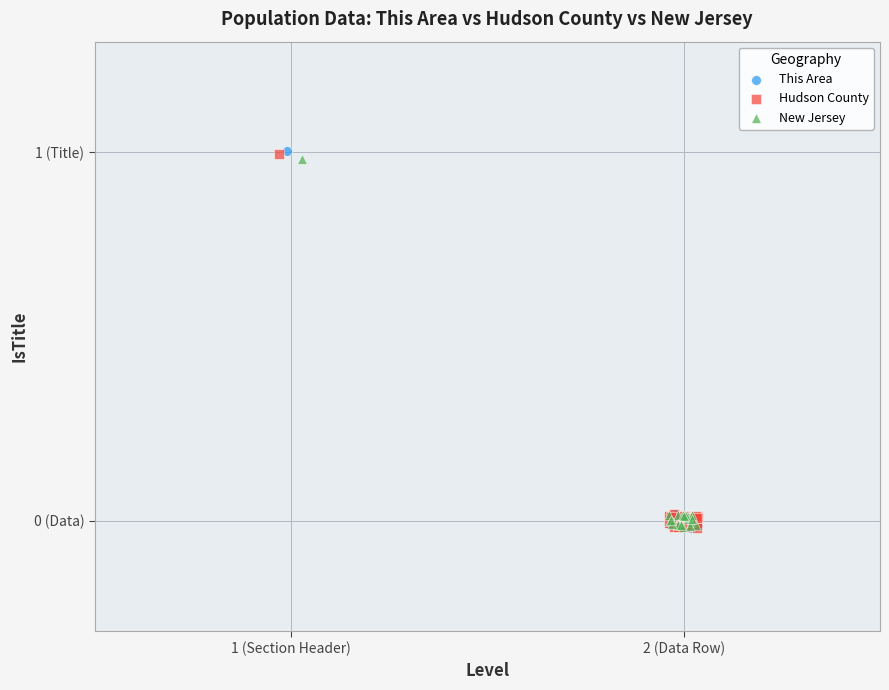

What are all the series names shown in the legend?

This Area, Hudson County, New Jersey